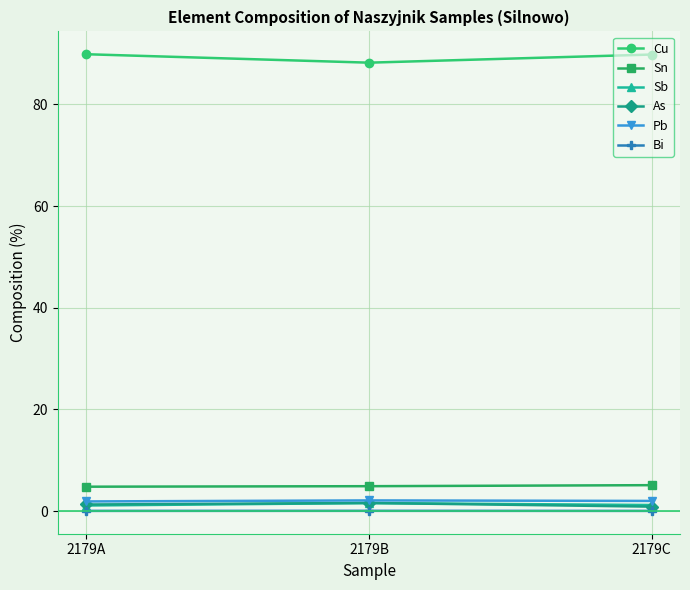

What is the value of the Sn point at the 1st from the left?

4.8